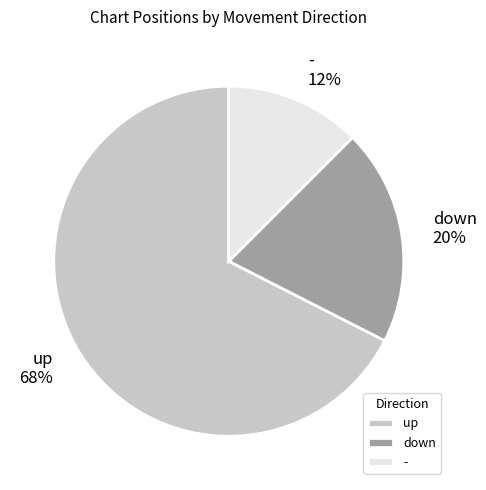

What percentage is the down slice, to the nearest percent?

20%